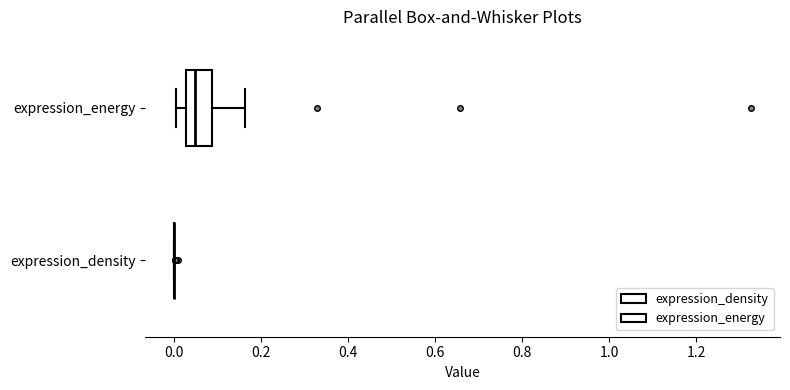

Reading bottom to top, transcribe this box plot: for each box, give where its median line is, the range the box spans, and where its two whiskers end, as read against the x-axis. The values are not printed on the chart, so give them approximately, as read against the axis.

expression_density: box collapsed to a line at 0.00, whiskers 0.00 to 0.00
expression_energy: median 0.04, box 0.02 to 0.08, whiskers 0.00 to 0.16